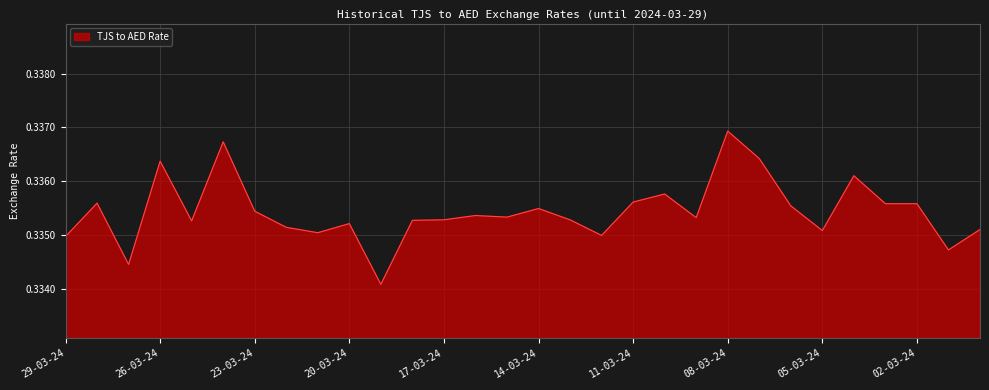

What is the label of the 2nd point from the left?

28-03-24